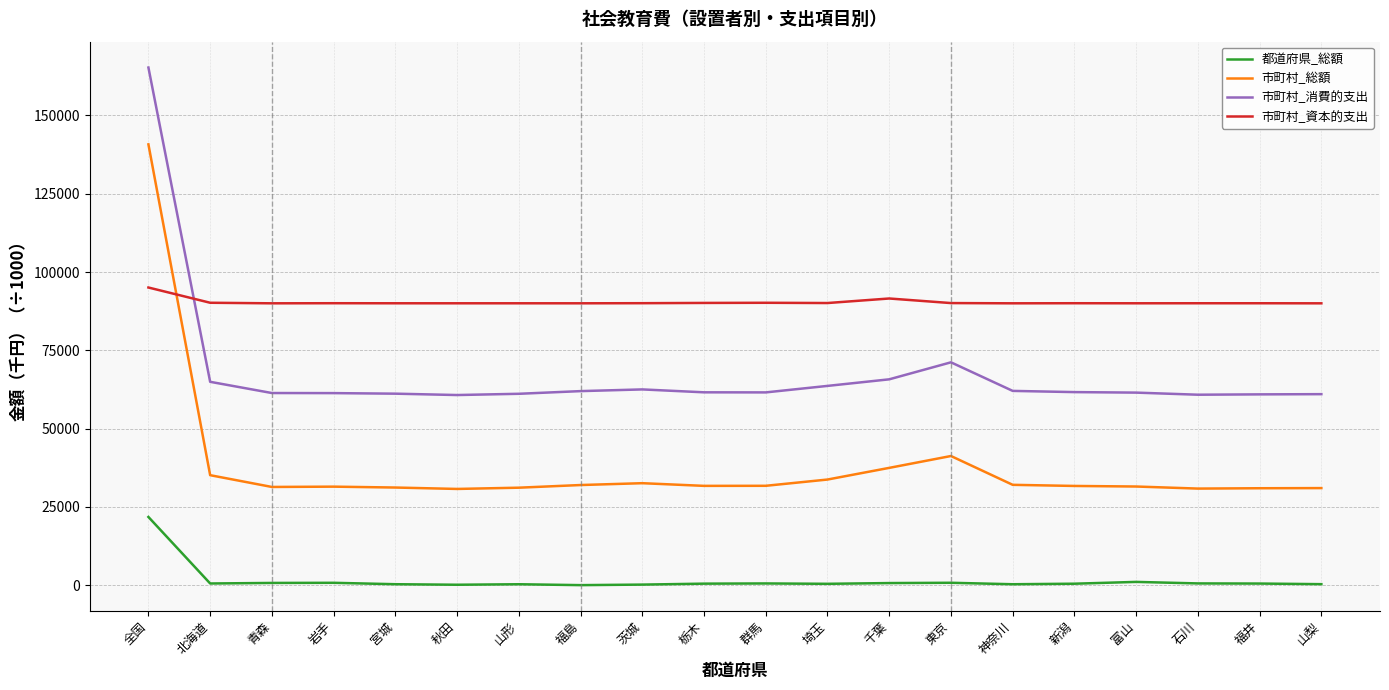

Count the number of categories in the chart.

20